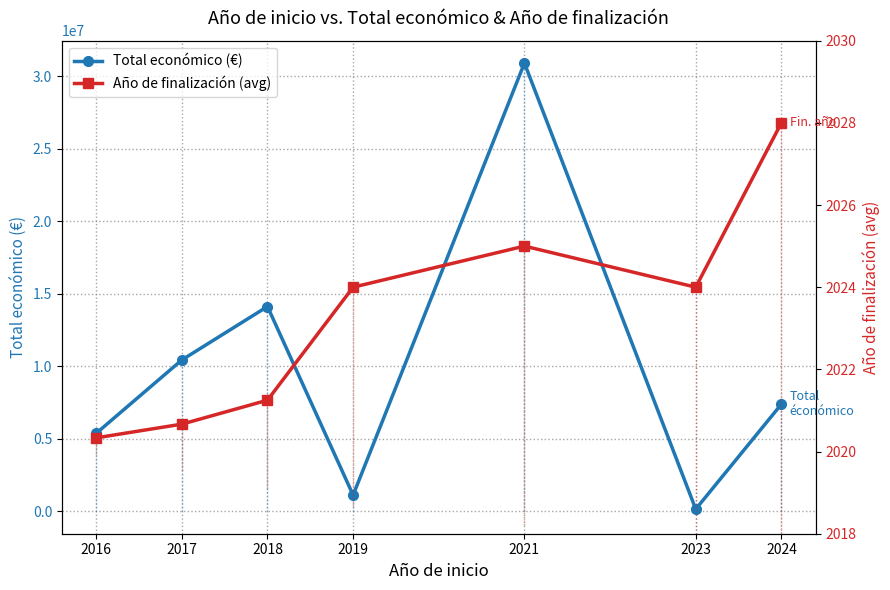

At which category does Año de finalización (avg) reach its first local peak?

2021